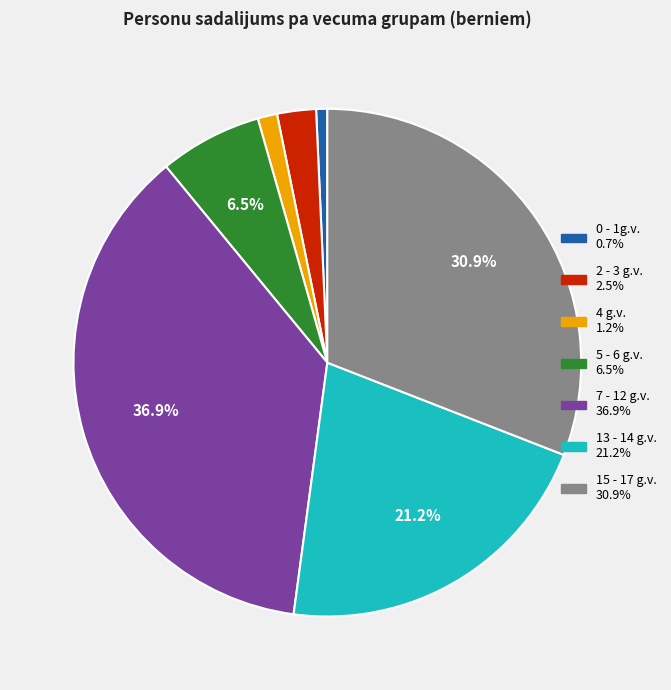

Is the sum of 0 - 1g.v. and 5 - 6 g.v. greater than half?

No